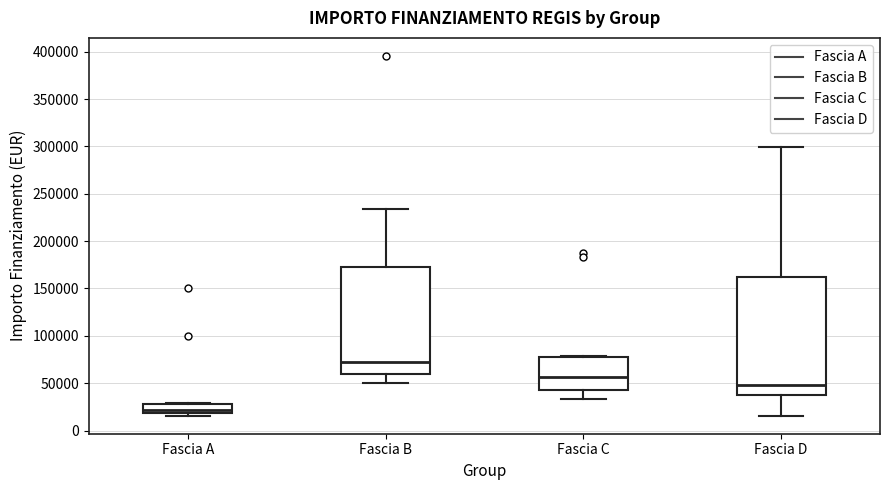

Which box is the tallest, from its lower edge to its upper edge?

Fascia D